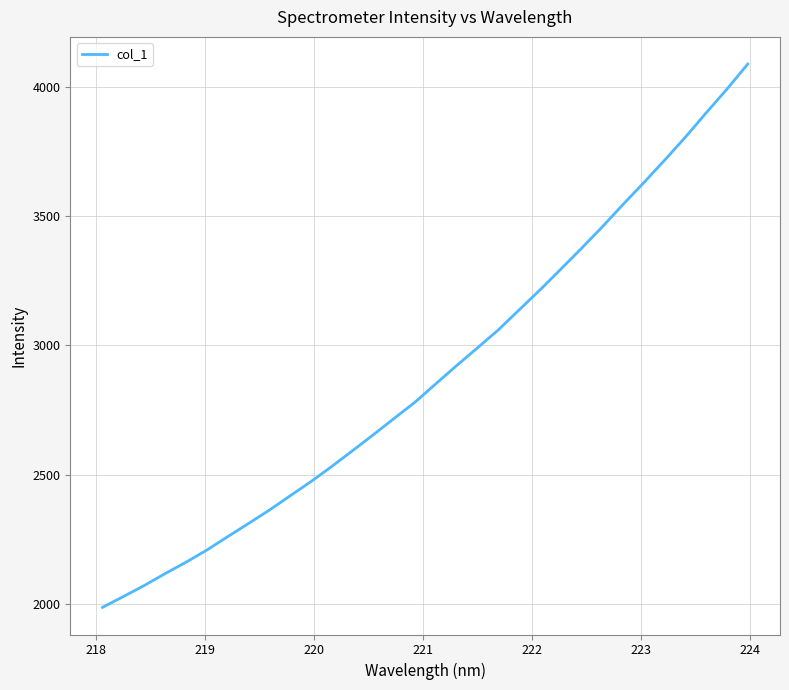

What is the smallest value displayed?

1986.3